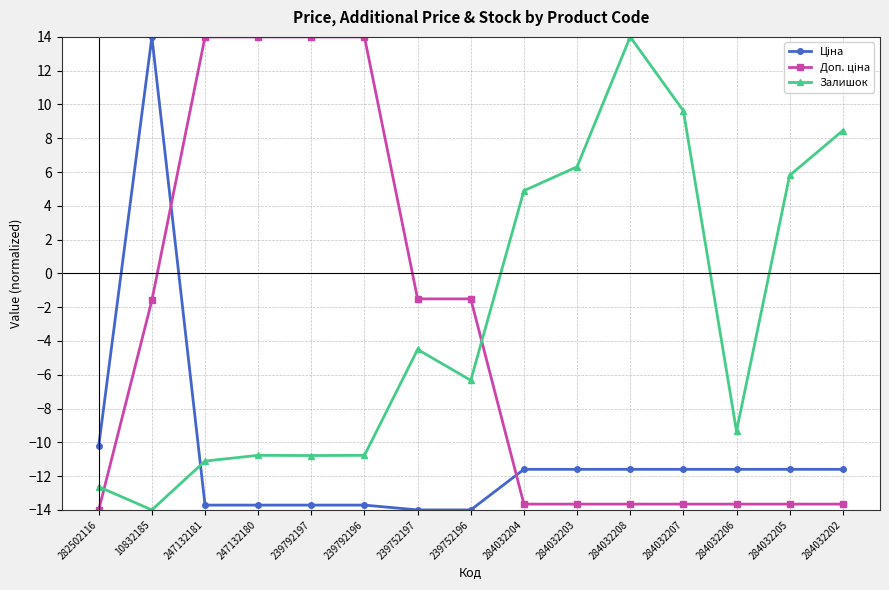

The value of Залишок at 239752196 is -3.3. True or false?

False